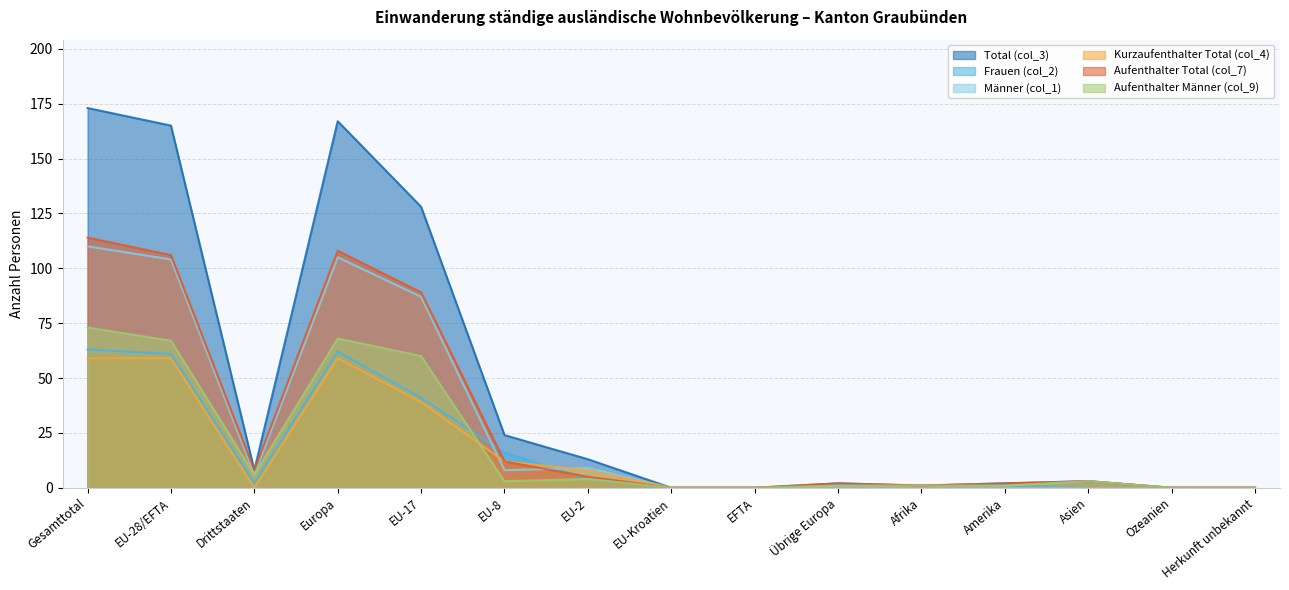

At which label is Frauen (col_2) closest to 31?

EU-17